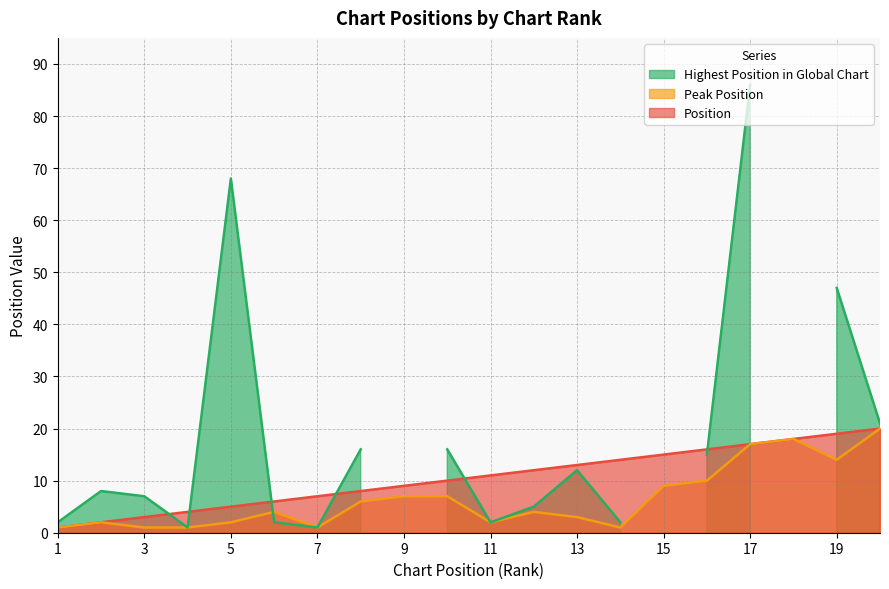

Where is Position nearest to the value 10?

10